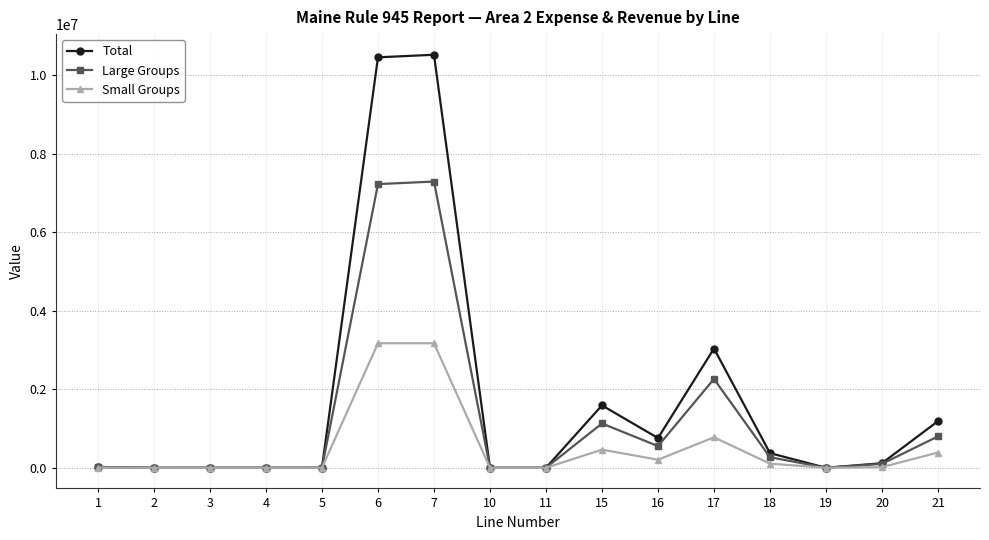

Which series has the largest total across all categories?

Total